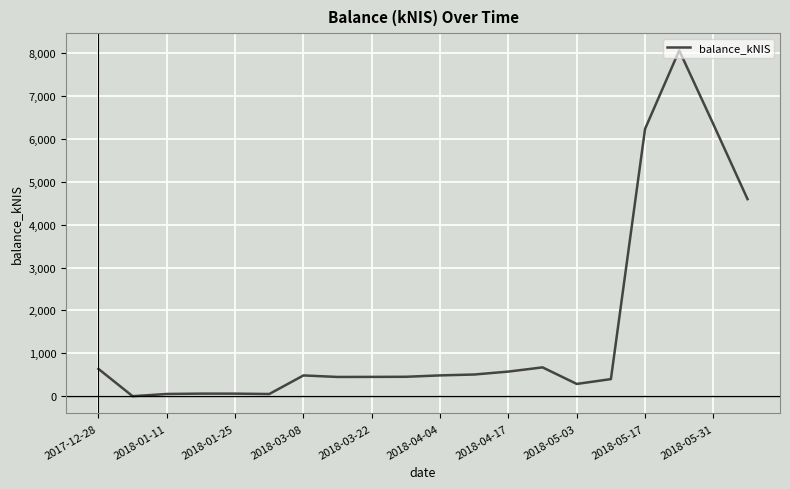

What is the maximum value shown in the chart?

8060.3